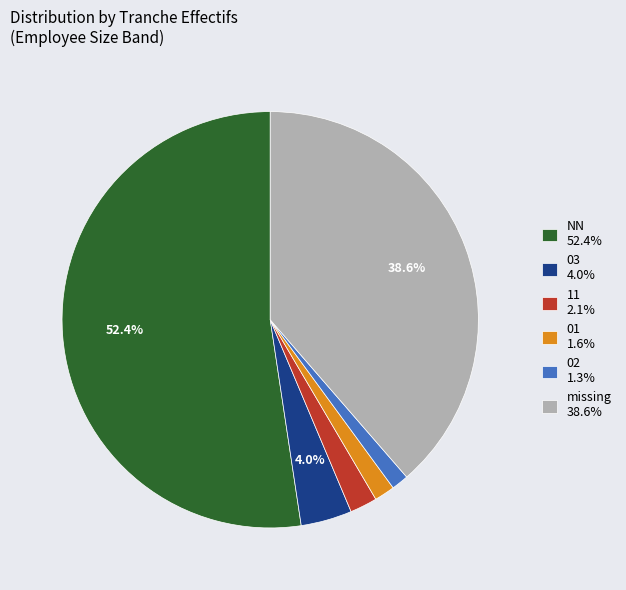

Count the number of slices in the pie.

6